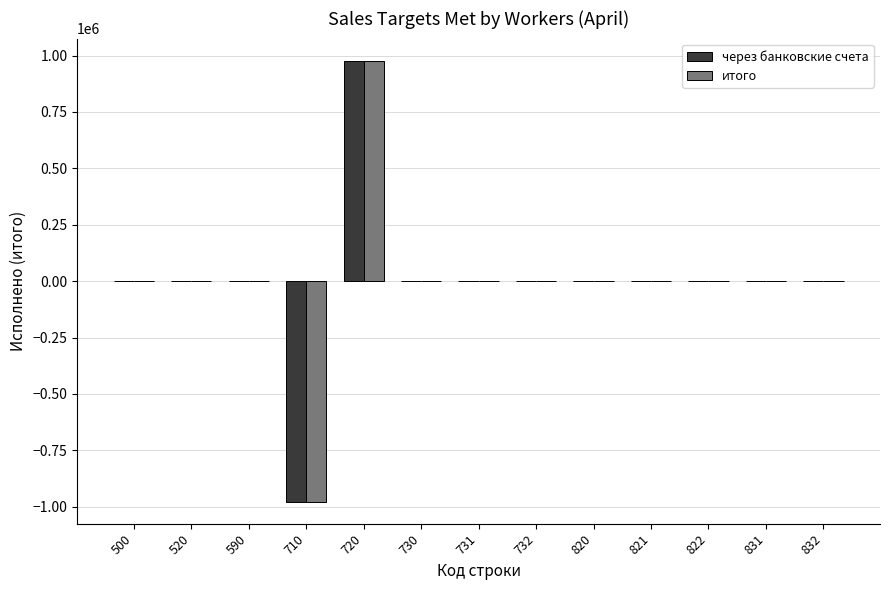

The value of итого at 720 is 385540.9. True or false?

False